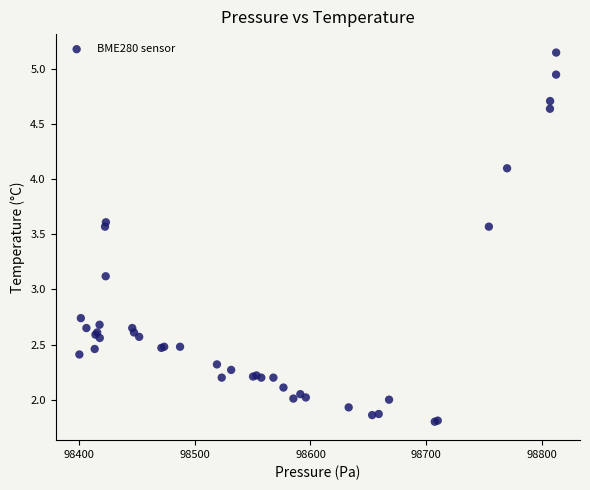

What Y value in the scatter plot is closest to 3?

3.1